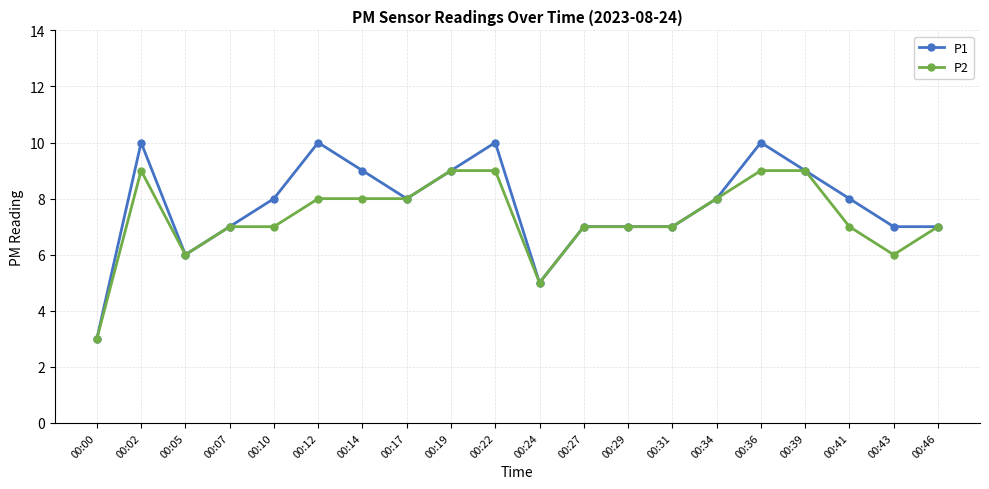

How many distinct data groups are displayed?

2